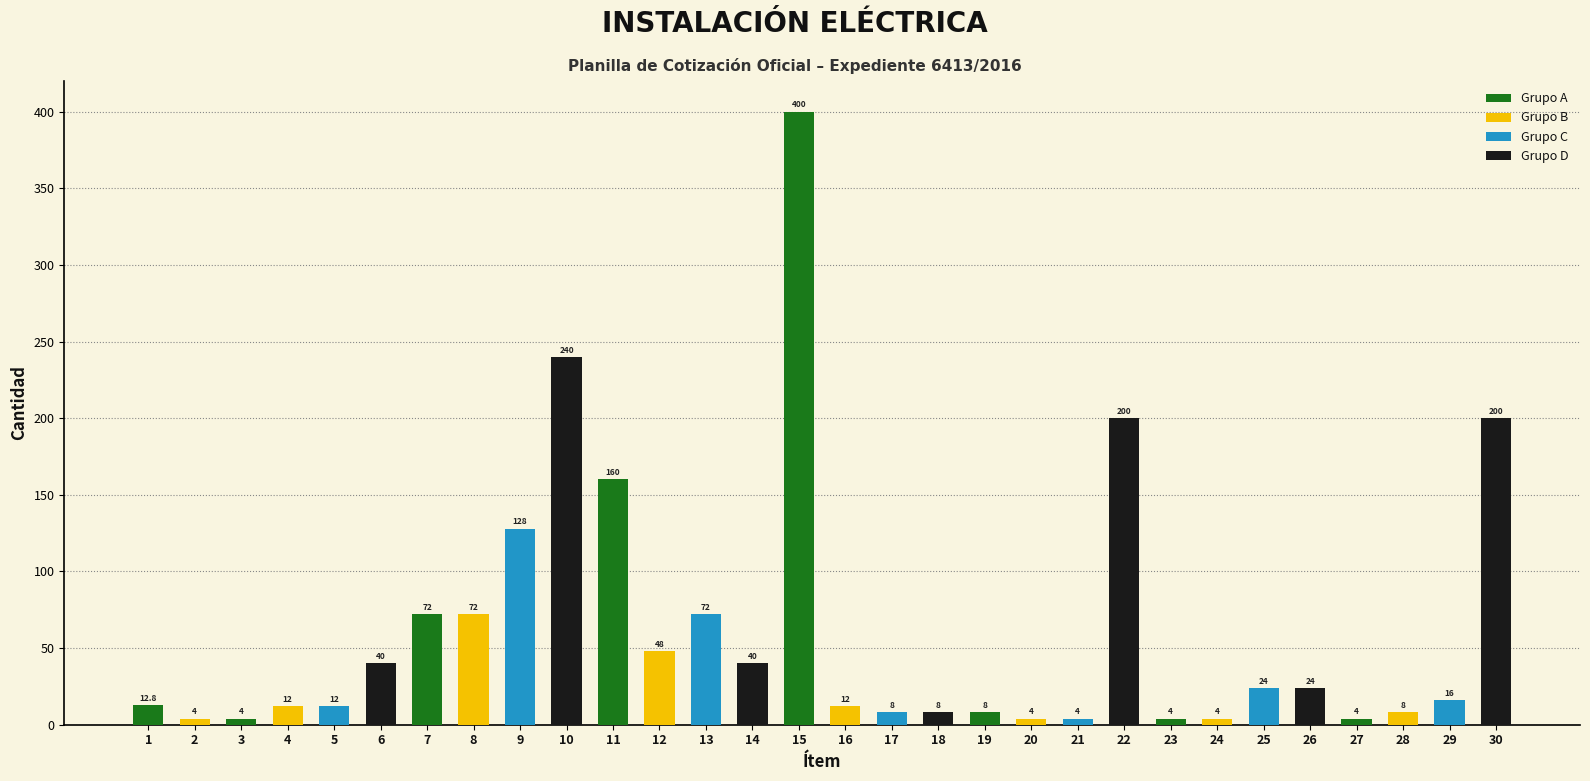

What is the ratio of the value at 5 to the value at 21?

3.0